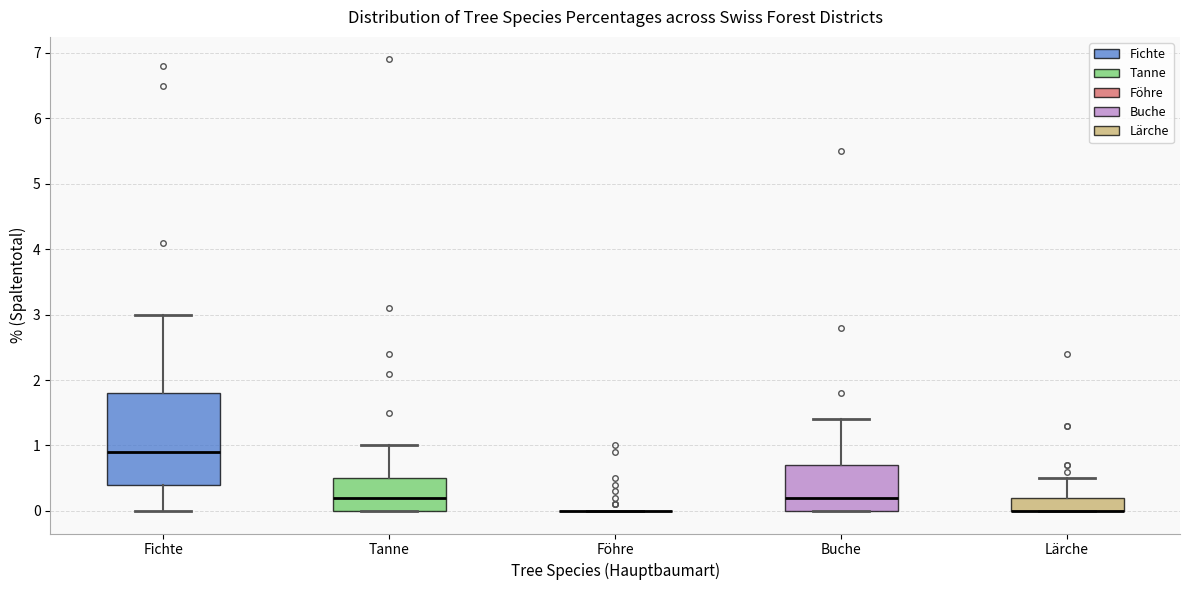

Reading left to right, read every box against the y-axis: the position of its median line, the range the box covers, and the ends of its whiskers. The values are not printed on the chart, so give them approximately, as read against the axis.

Fichte: median 0.9, box 0.4 to 1.8, whiskers 0.0 to 3.0
Tanne: median 0.2, box 0.0 to 0.5, whiskers 0.0 to 1.0
Föhre: box collapsed to a line at 0.0, whiskers 0.0 to 0.0
Buche: median 0.2, box 0.0 to 0.7, whiskers 0.0 to 1.4
Lärche: median 0.0 (drawn on the box's lower edge), box 0.0 to 0.2, whiskers 0.0 to 0.5